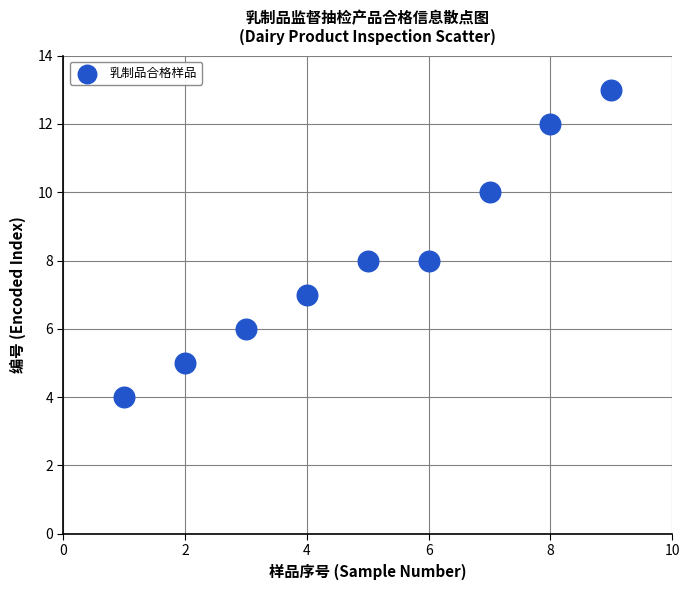

What is the average X value?

5